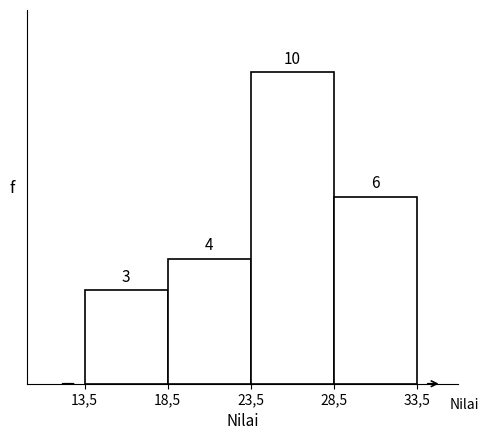

Reading right to left, list all the values displayed in this chart.

28,5=6	23,5=10	18,5=4	13,5=3